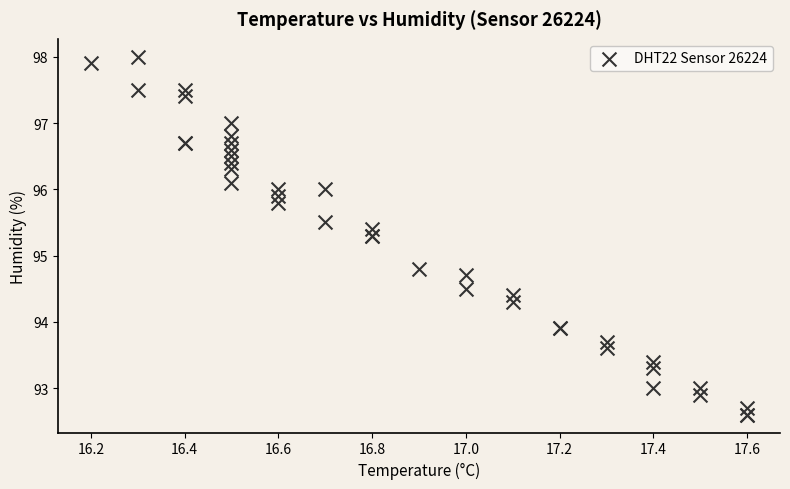

What Y value in the scatter plot is closest to 95?

94.8